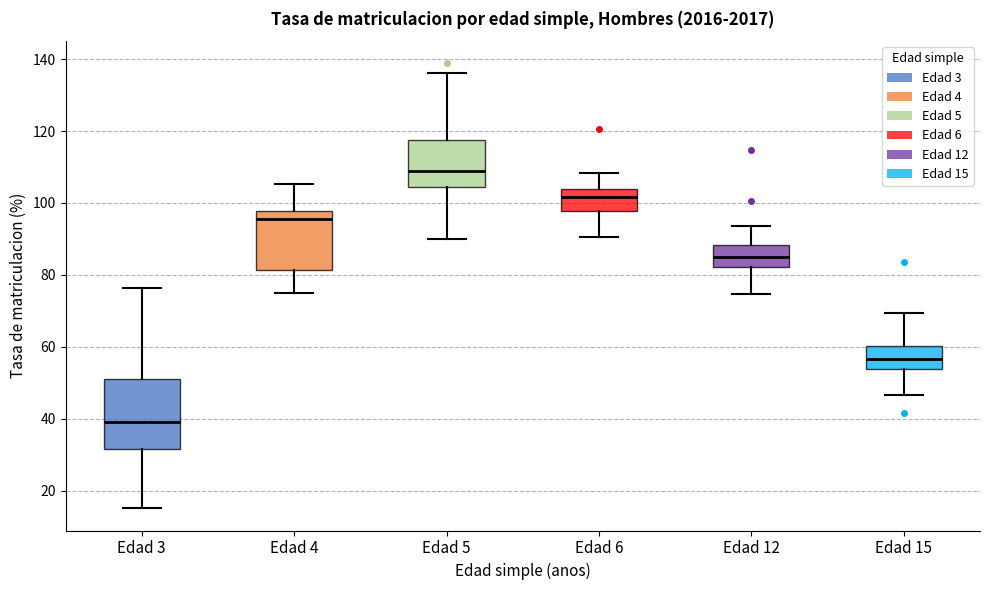

Comparing the boxes themselves (not the whiskers), which one is the tallest?

Edad 3